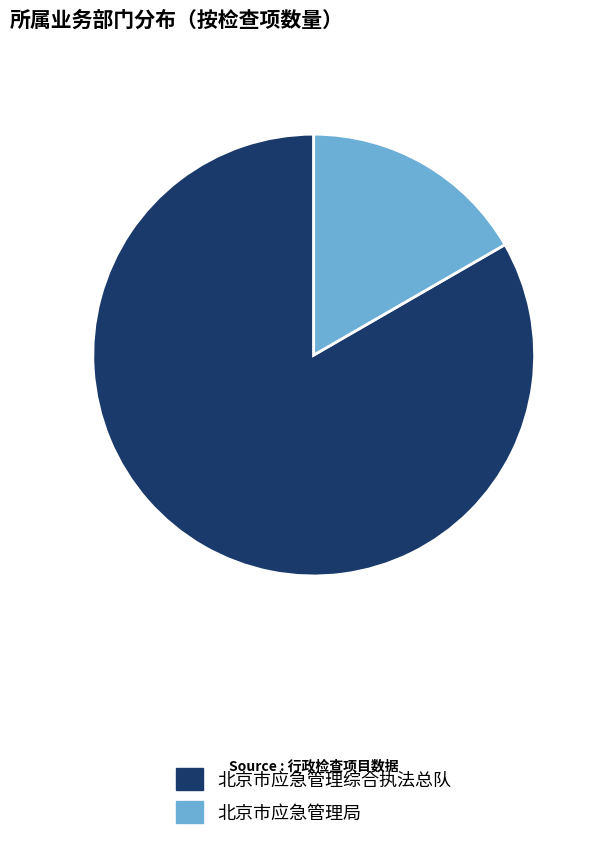

The 北京市应急管理综合执法总队 slice represents 69% of the pie. True or false?

False